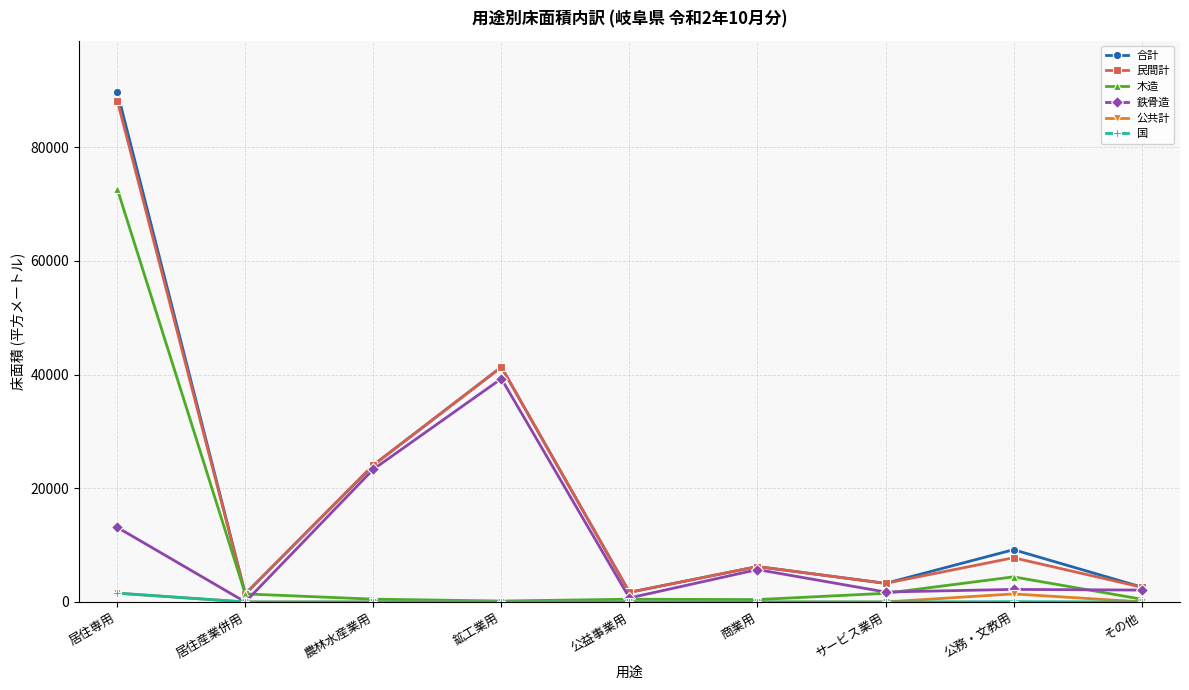

What is the label of the 5th point from the left?

公益事業用